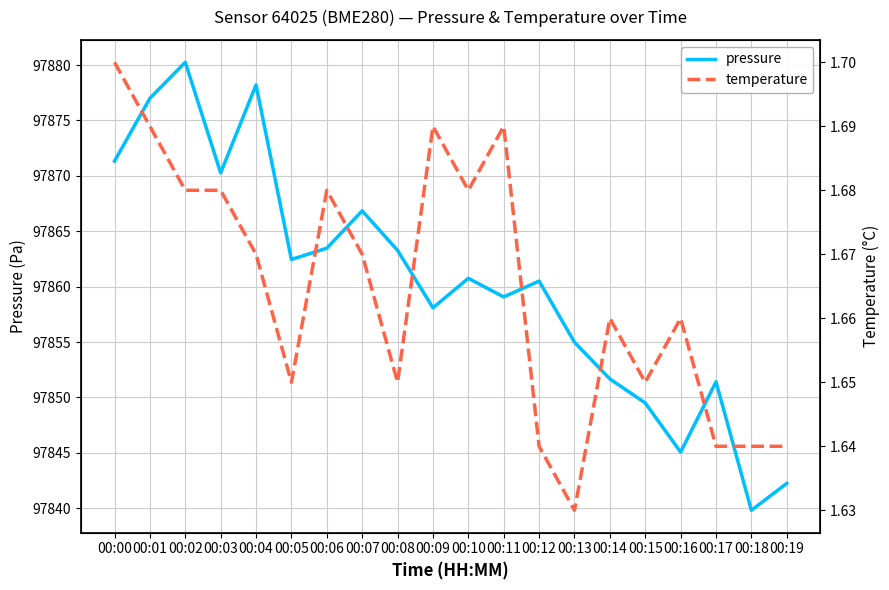

What is the average value of the pressure series?

97860.3